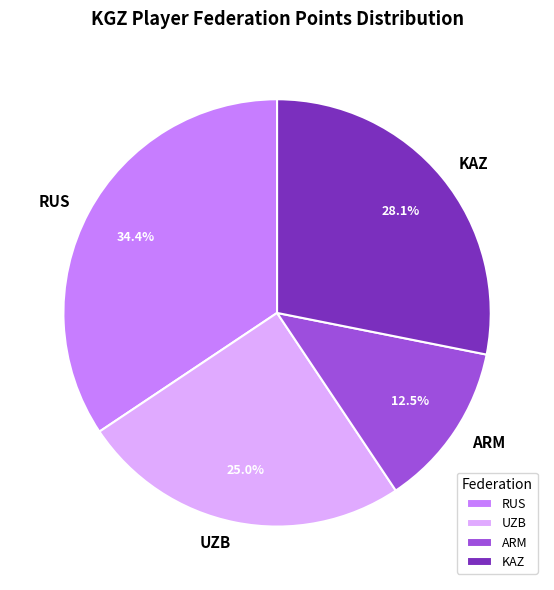

How many slices are in this pie chart?

4